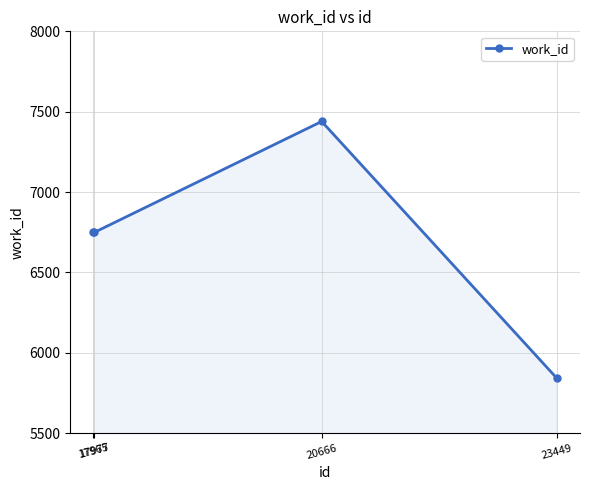

What is the difference between the second highest and minimum values?

908